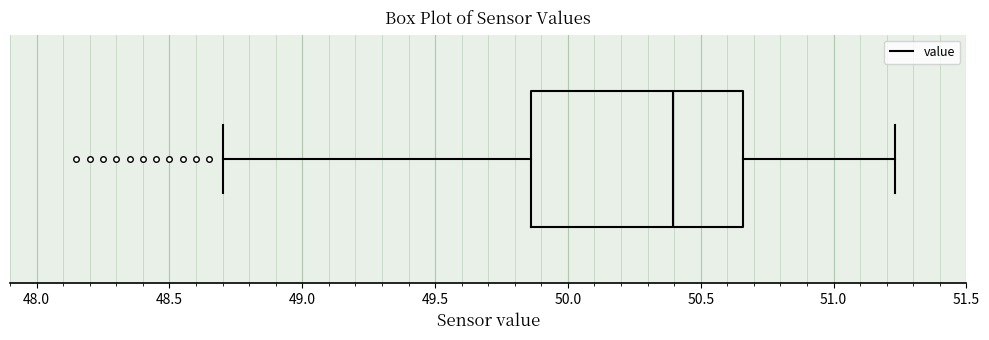

Read this box plot against the x-axis: the position of the median line, the range covered by the box, and the ends of both whiskers. The values are not printed on the chart, so give them approximately, as read against the axis.

median 50.40, box 49.85 to 50.65, whiskers 48.70 to 51.25